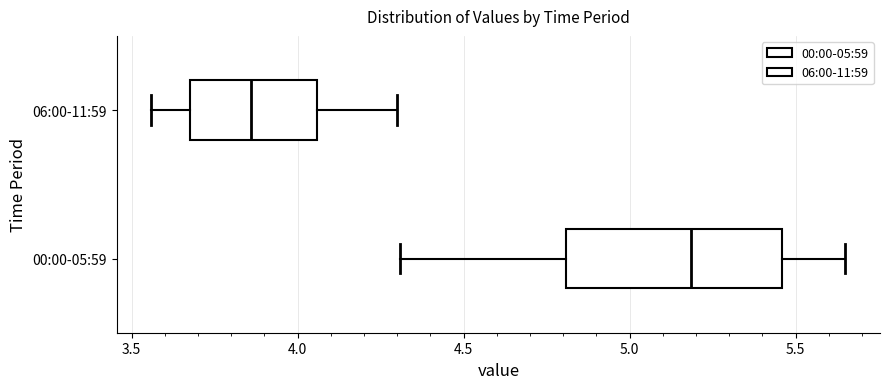

Which box has the furthest to the left median line?

06:00-11:59